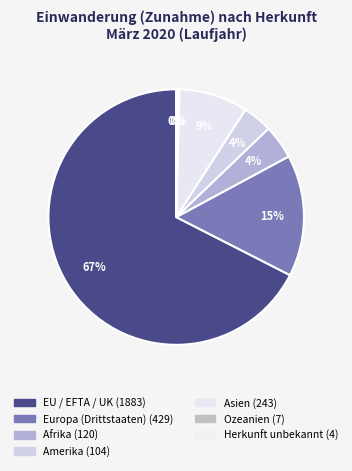

What is the change in value from Asien to Herkunft unbekannt?

-239